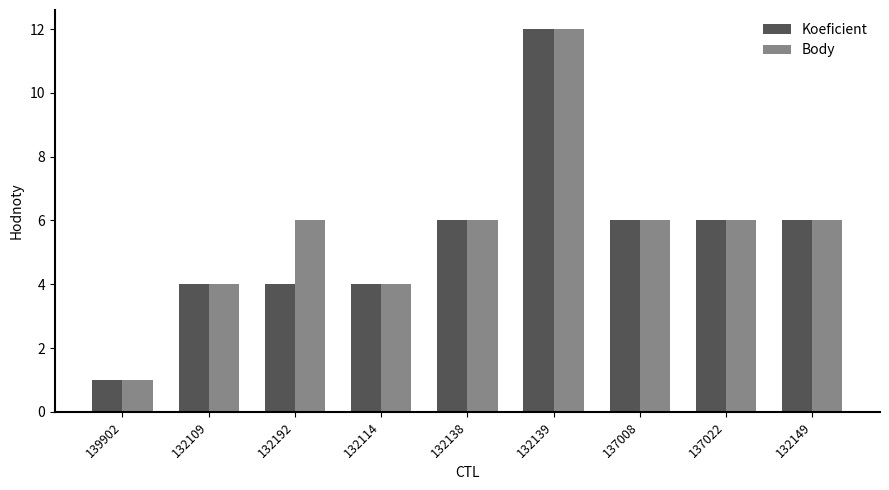

The Koeficient series shows 9 at 132138. True or false?

False